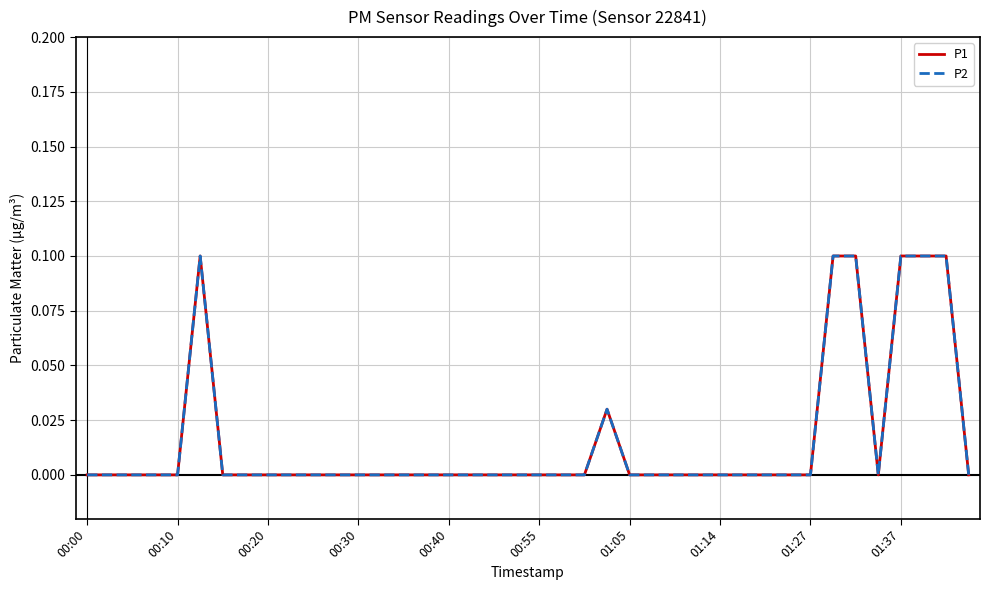

Does the chart have visible grid lines?

Yes